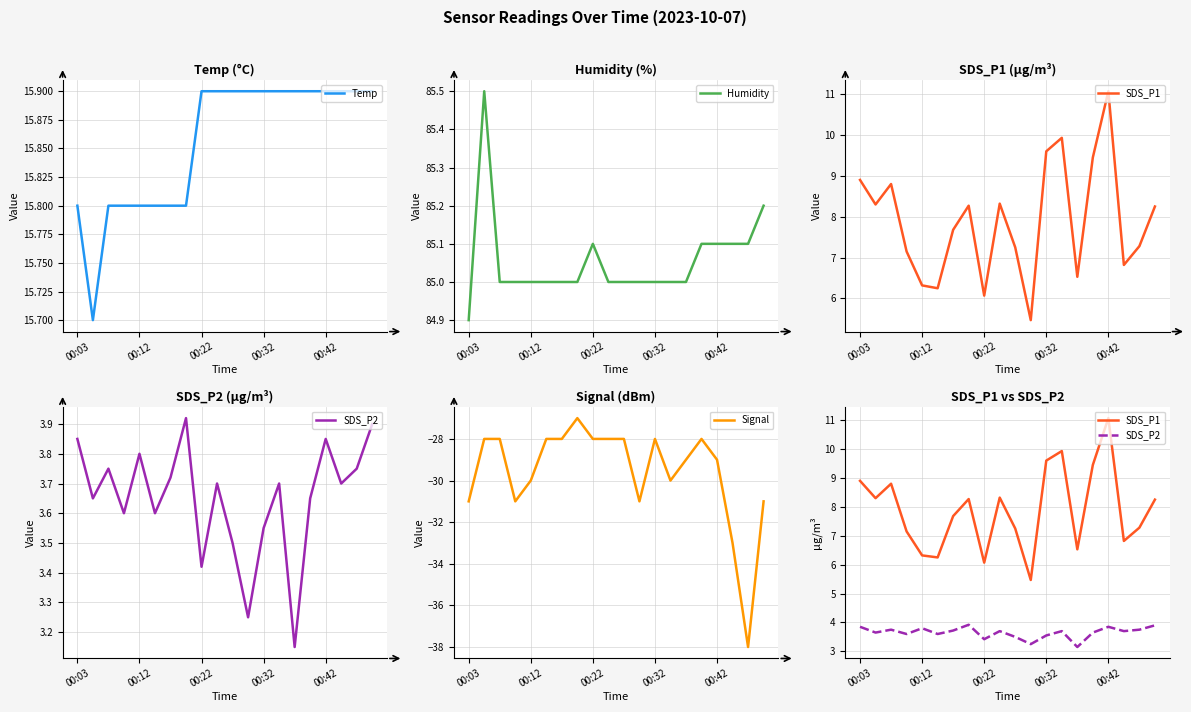

The value of Temp at 00:12 is 15.8. True or false?

True